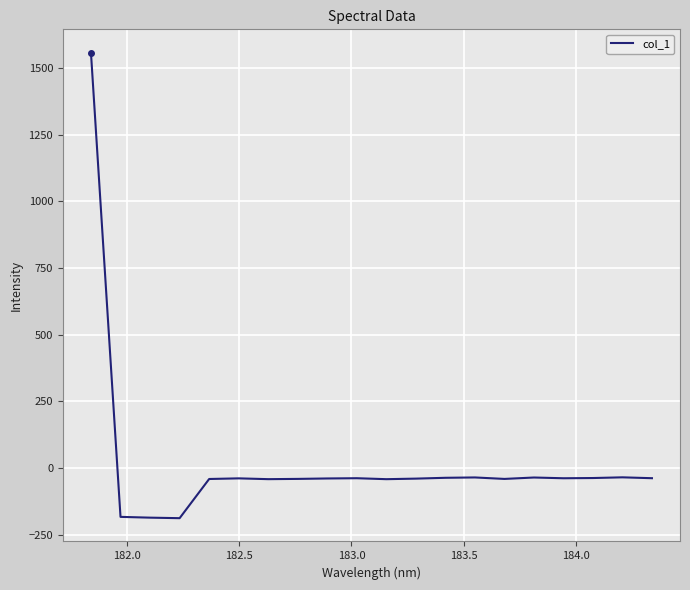

What is the maximum value shown in the chart?

1557.5